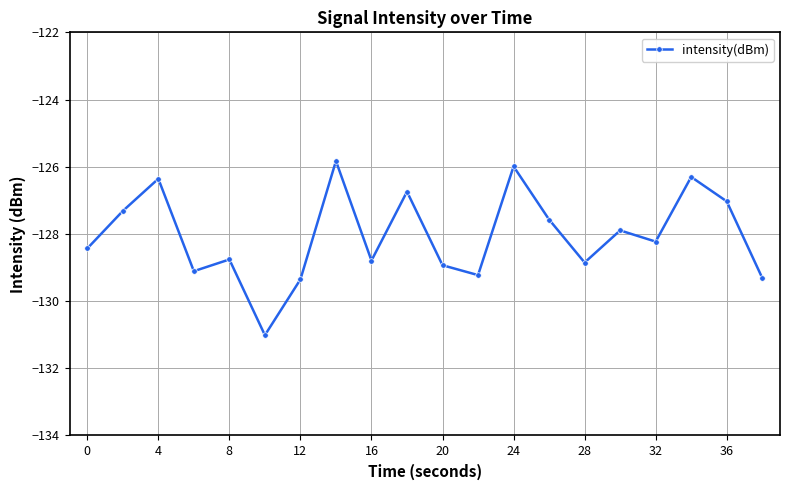

How many lines are shown in the chart?

1